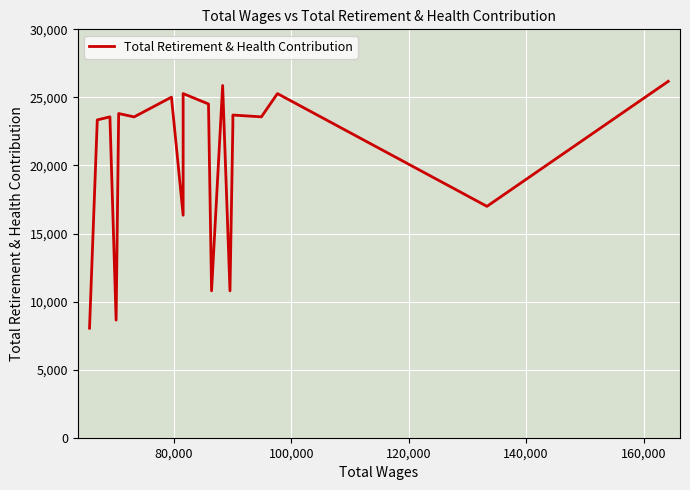

What is the difference between the maximum and minimum values?

18131